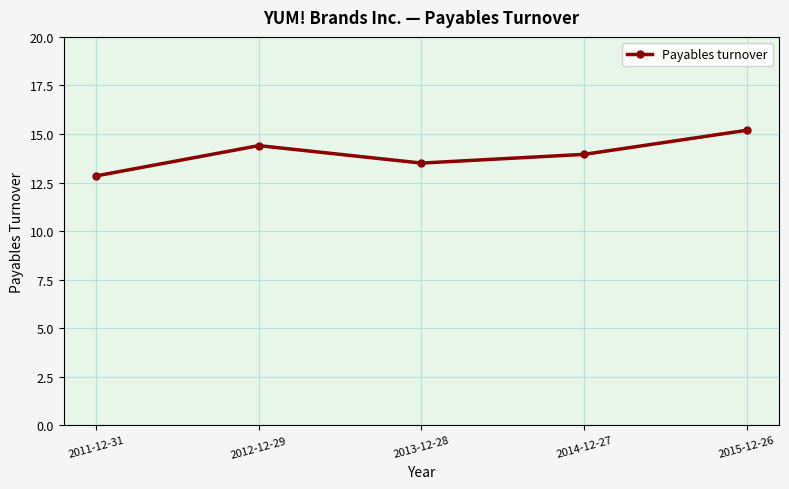

The value at 2013-12-28 is 18.2. True or false?

False